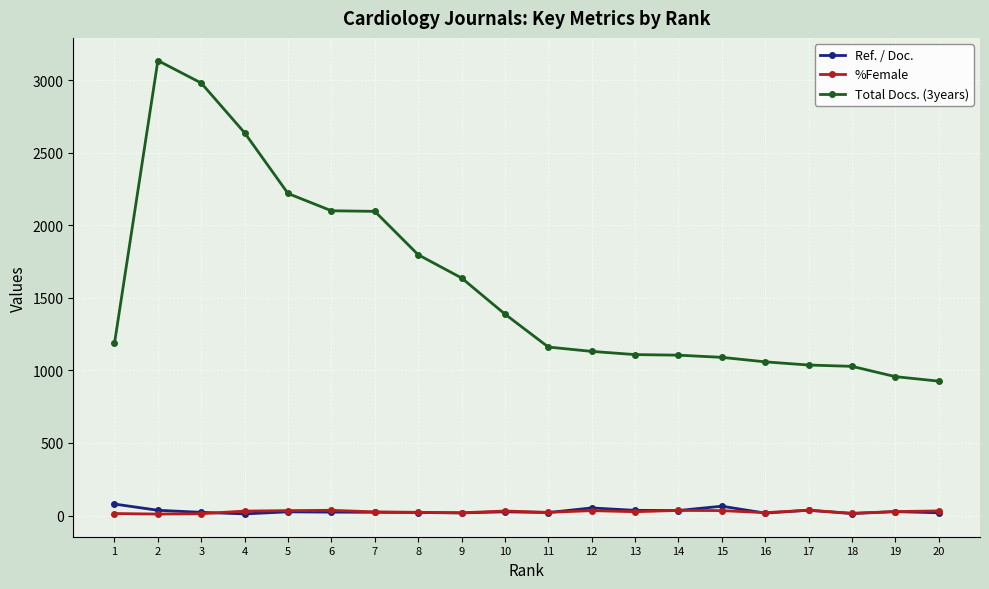

True or false: Ref. / Doc. has more than 1 interior local peaks.

True